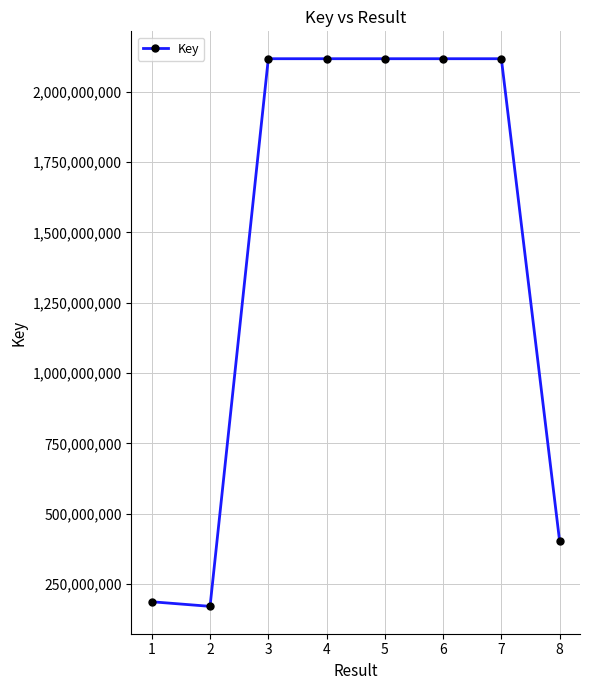

Where is the data nearest to the value 1144165866?

8